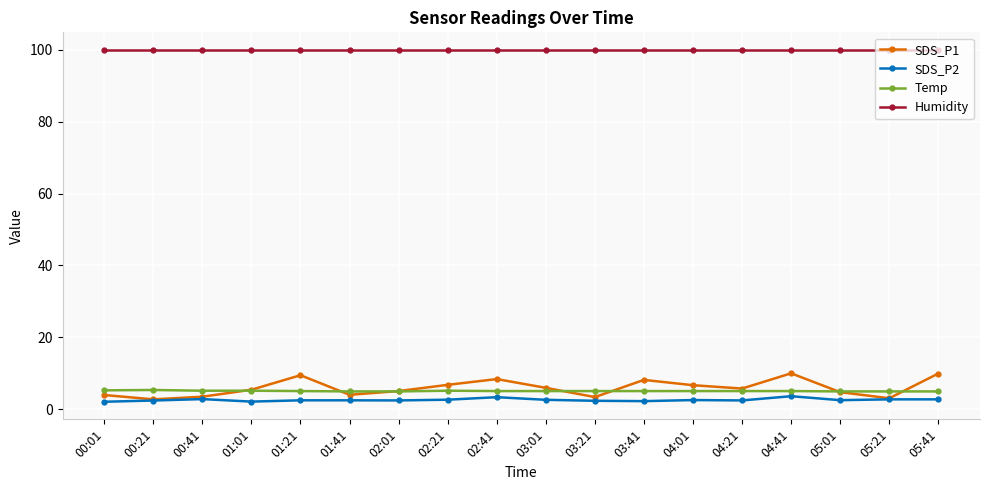

Is this an area chart (filled region under the line)?

No